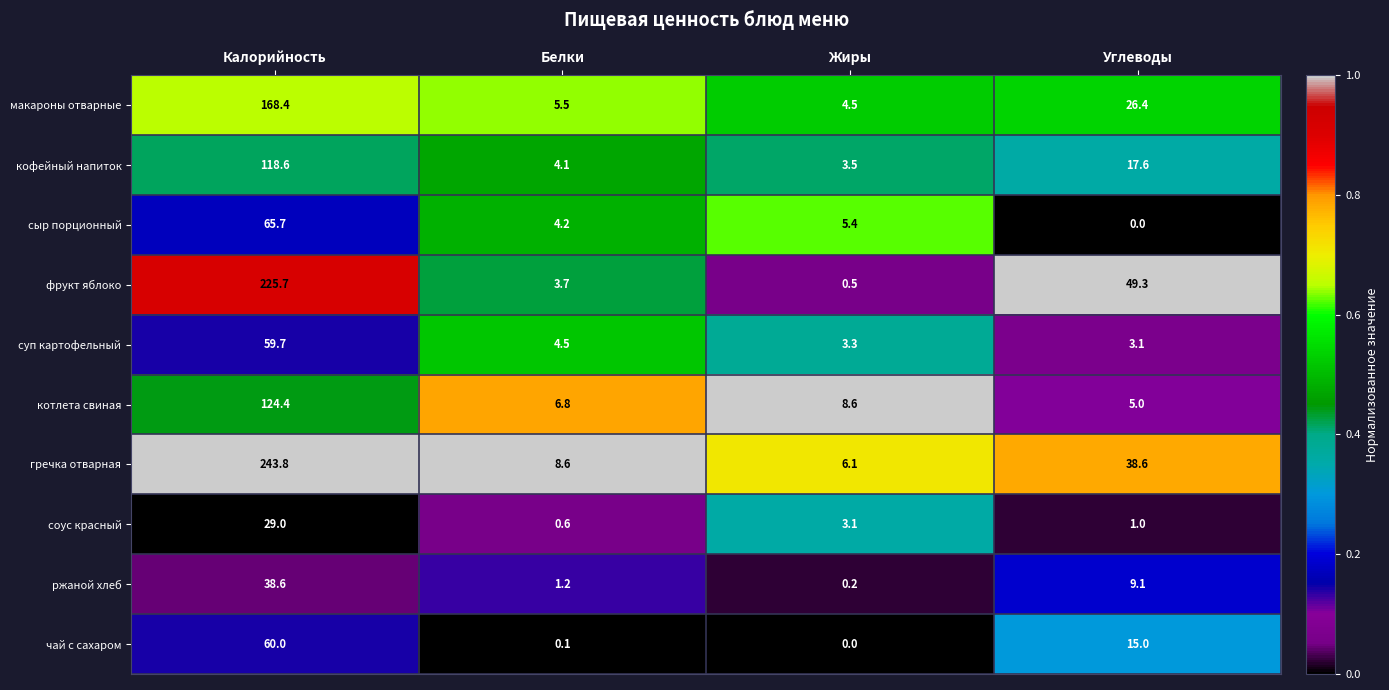

True or false: котлета свиная has a value of 14.8 at Жиры.

False